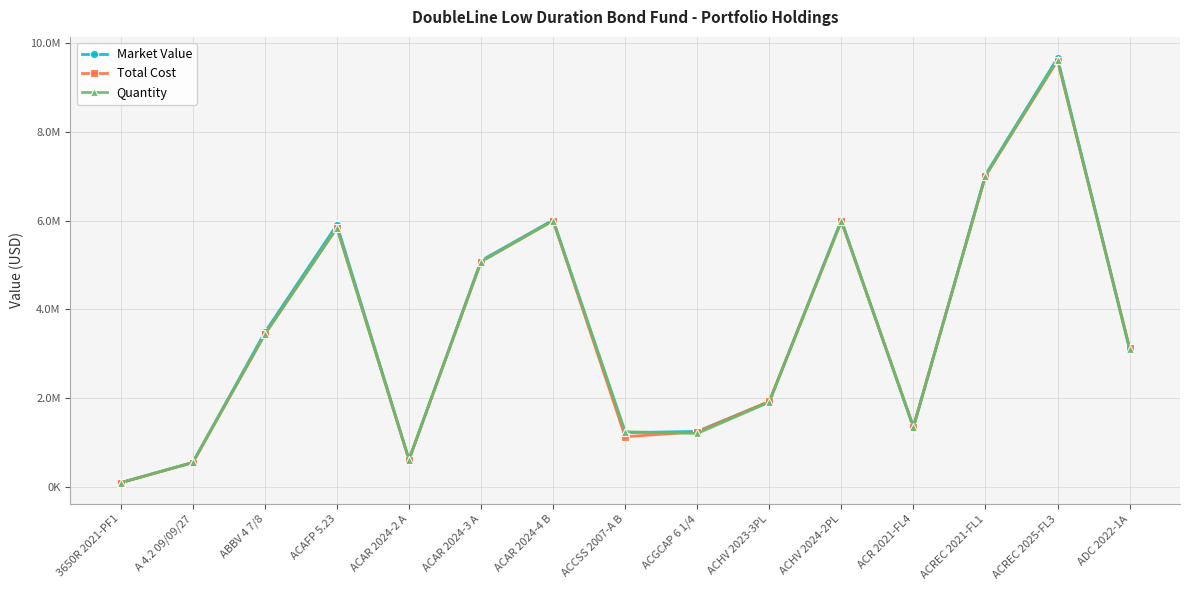

At which label does Market Value first exceed 3121132?

ABBV 4 7/8